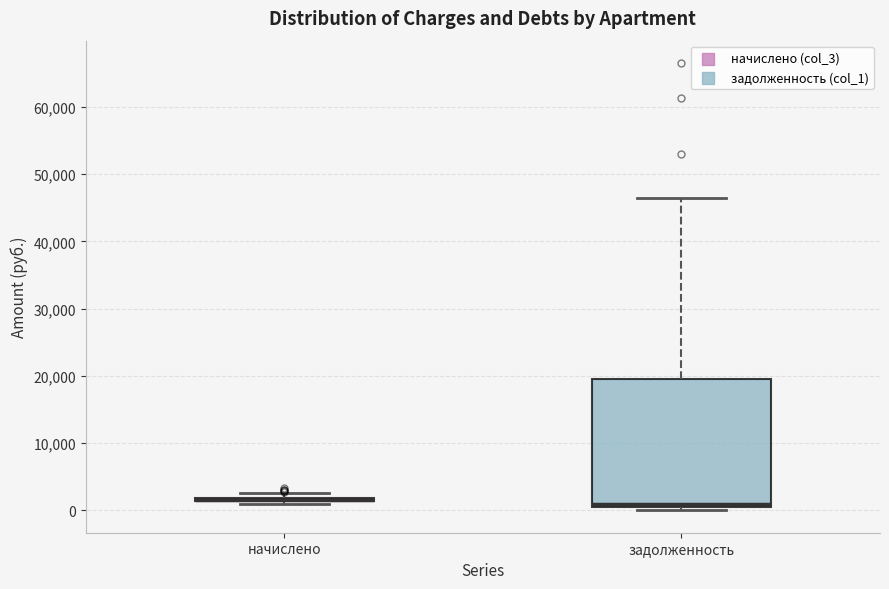

Where is the lower edge of the box for задолженность on the y-axis? The values are not printed on the chart, so give them approximately, as read against the axis.

0